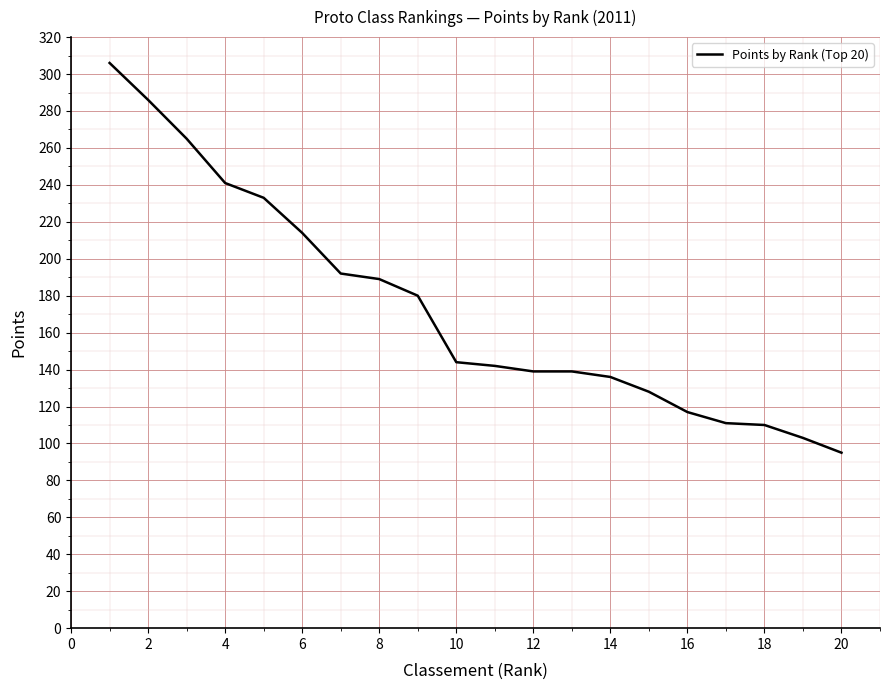

True or false: the data has more than 2 interior local peaks.

False